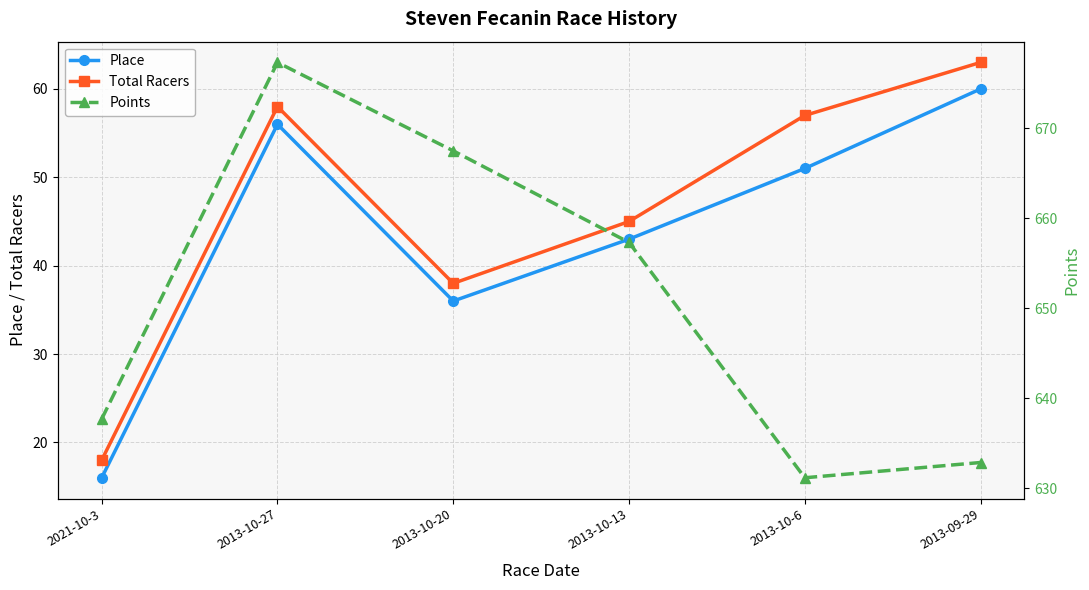

What is the label of the 6th point from the right?

2021-10-3